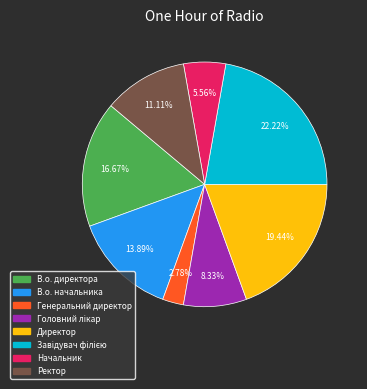

How many slices are in this pie chart?

8